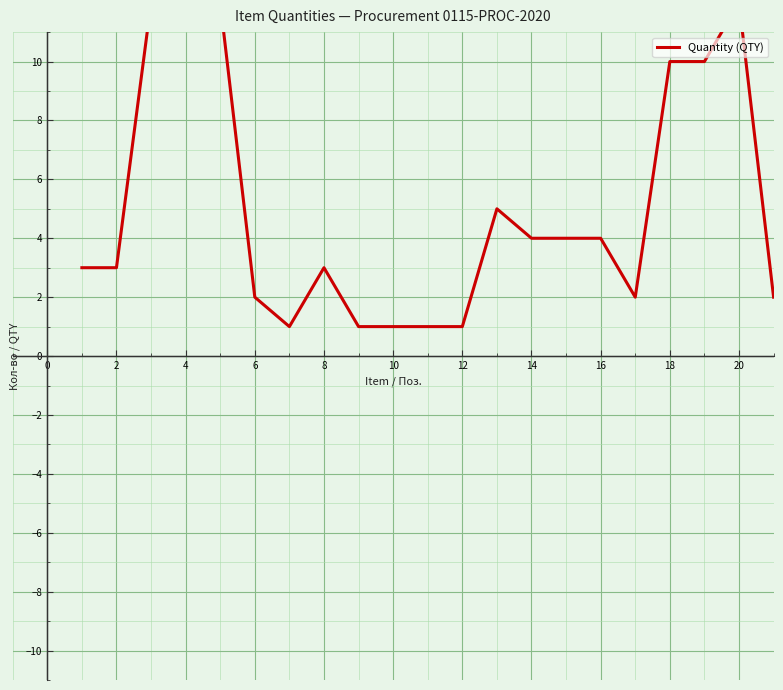

How many lines are shown in the chart?

1